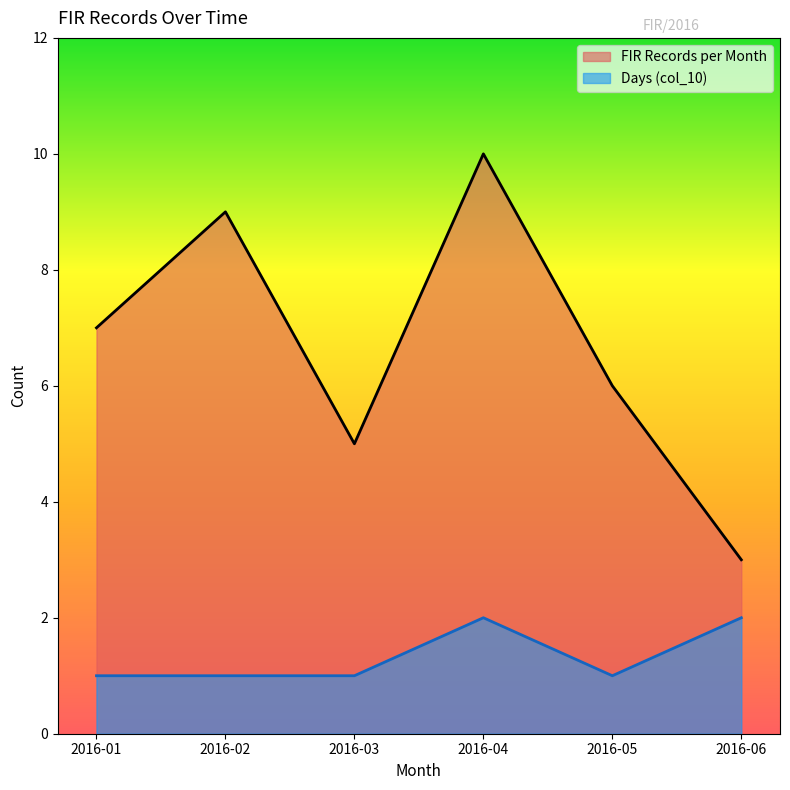

True or false: Days (col_10) and FIR Records per Month cross at least once.

False